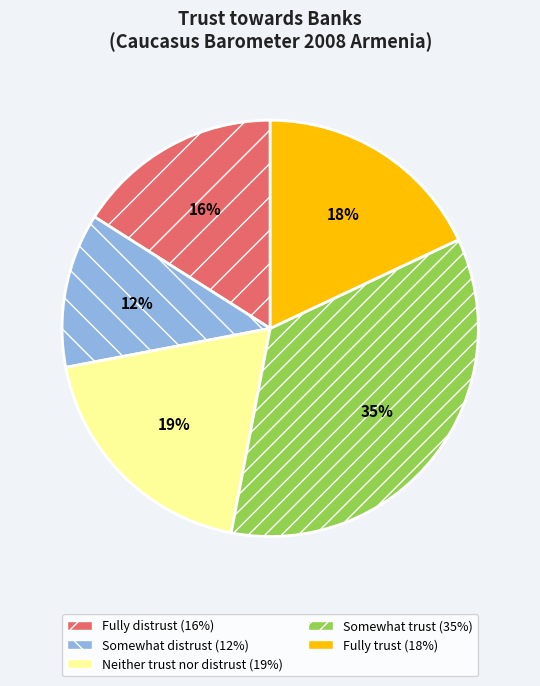

Which slice is the largest?

Somewhat trust